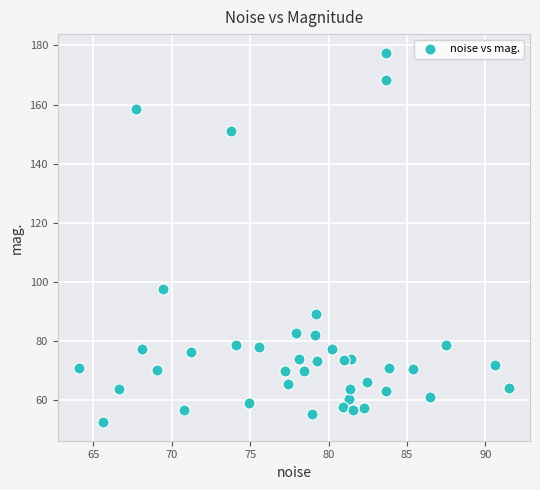

What is the range of X values (max minus min)?

27.4